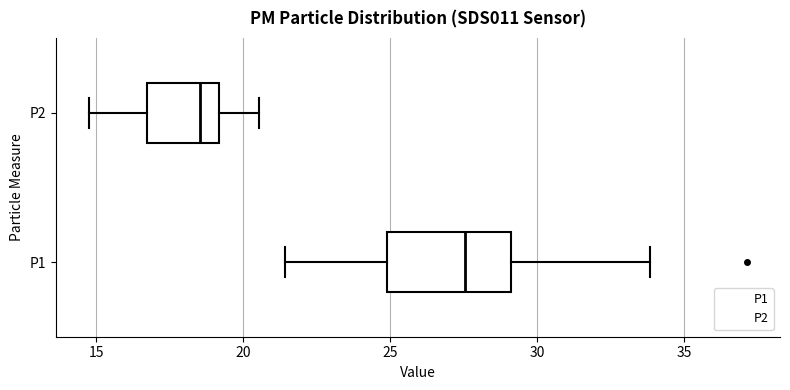

Reading bottom to top, transcribe this box plot: for each box, give where its median line is, the range the box spans, and where its two whiskers end, as read against the x-axis. The values are not printed on the chart, so give them approximately, as read against the axis.

P1: median 27.5, box 25.0 to 29.0, whiskers 21.5 to 34.0
P2: median 18.5, box 16.5 to 19.0, whiskers 15.0 to 20.5